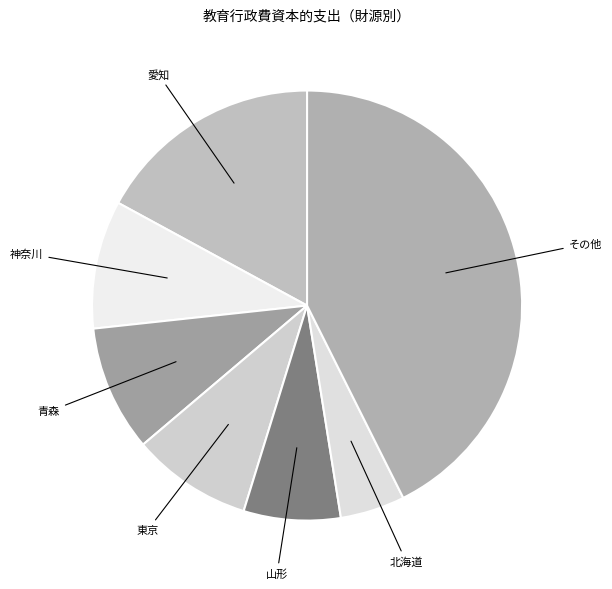

How many segments does this pie chart have?

7